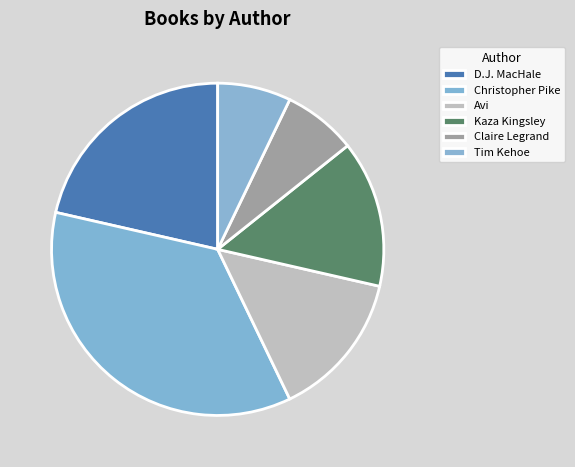

Does any single category account for the majority?

No